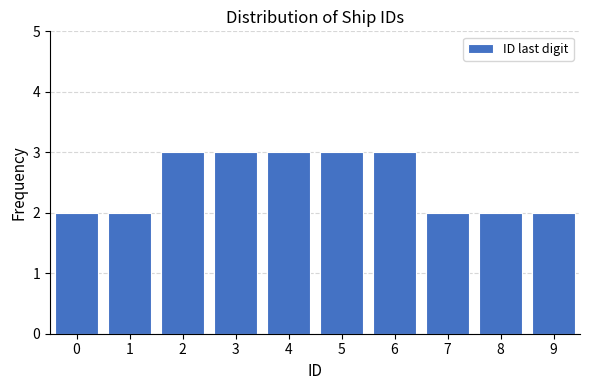

Reading left to right, list every bar in this chart as the range it spans on the x-axis followed by its height. The values are not printed on the chart, so give them approximately, as read against the axis.

-0.5 to 0.5: 2
0.5 to 1.5: 2
1.5 to 2.5: 3
2.5 to 3.5: 3
3.5 to 4.5: 3
4.5 to 5.5: 3
5.5 to 6.5: 3
6.5 to 7.5: 2
7.5 to 8.5: 2
8.5 to 9.5: 2